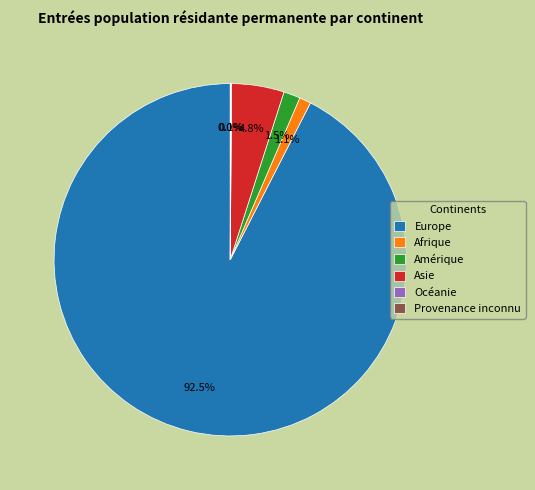

What is the largest slice in the pie chart?

Europe